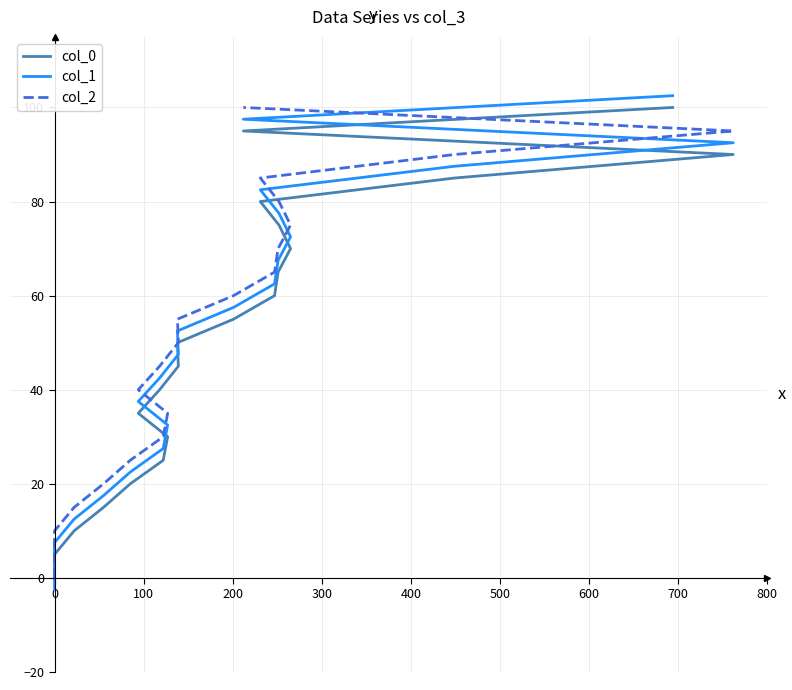

Which series has the largest total across all categories?

col_1